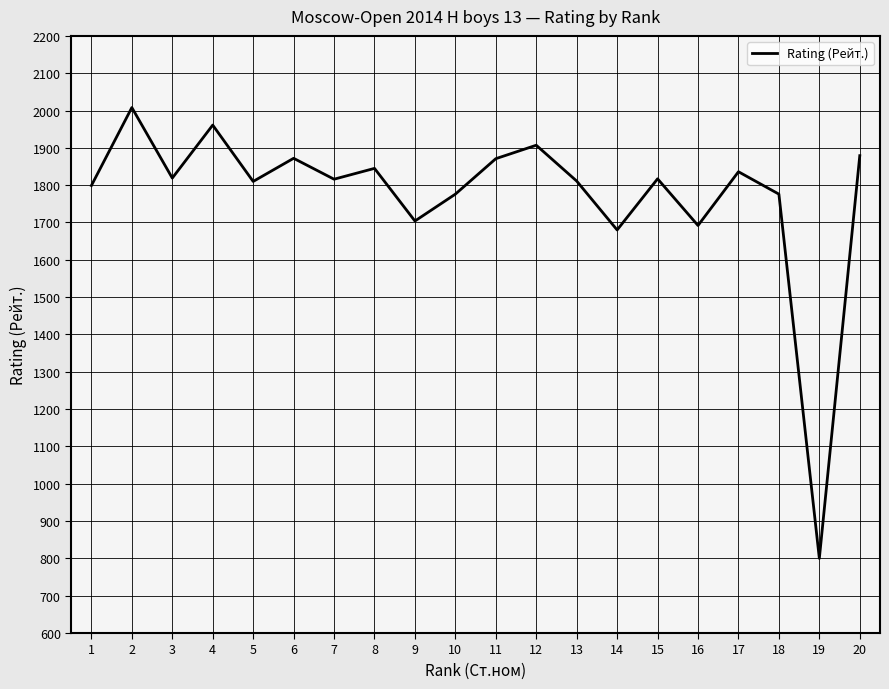

What is the change in value from 9 to 15?

+113